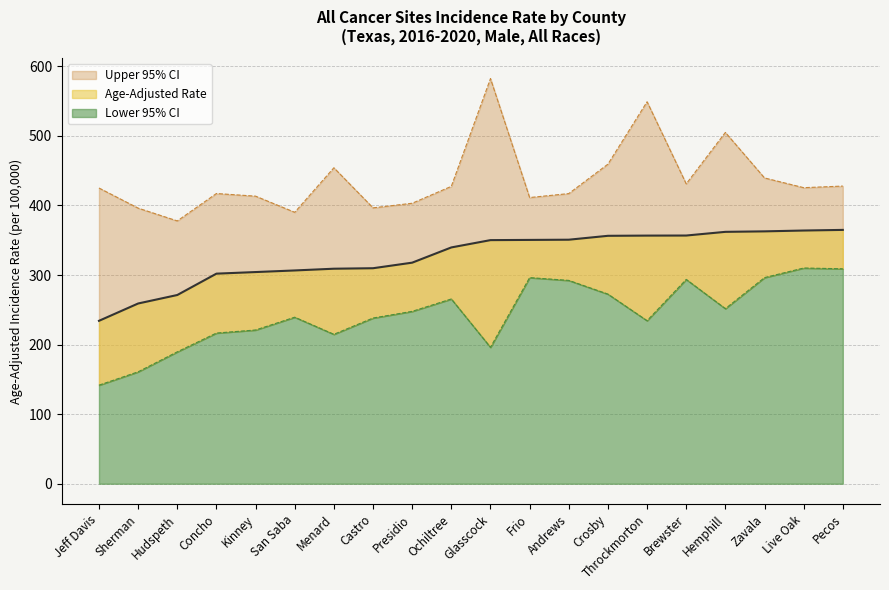

At how many categories does at least one series exceed 525?

2